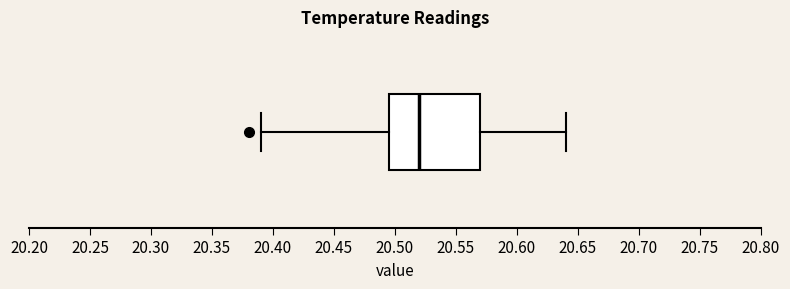

Where does the median line of the box sit on the x-axis? The values are not printed on the chart, so give them approximately, as read against the axis.

20.520